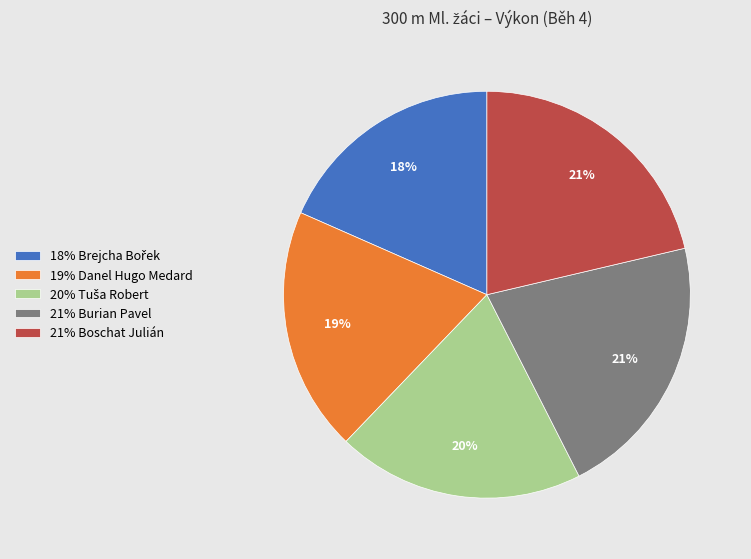

Is it true that 19% Danel Hugo Medard is 19% of the pie?

True